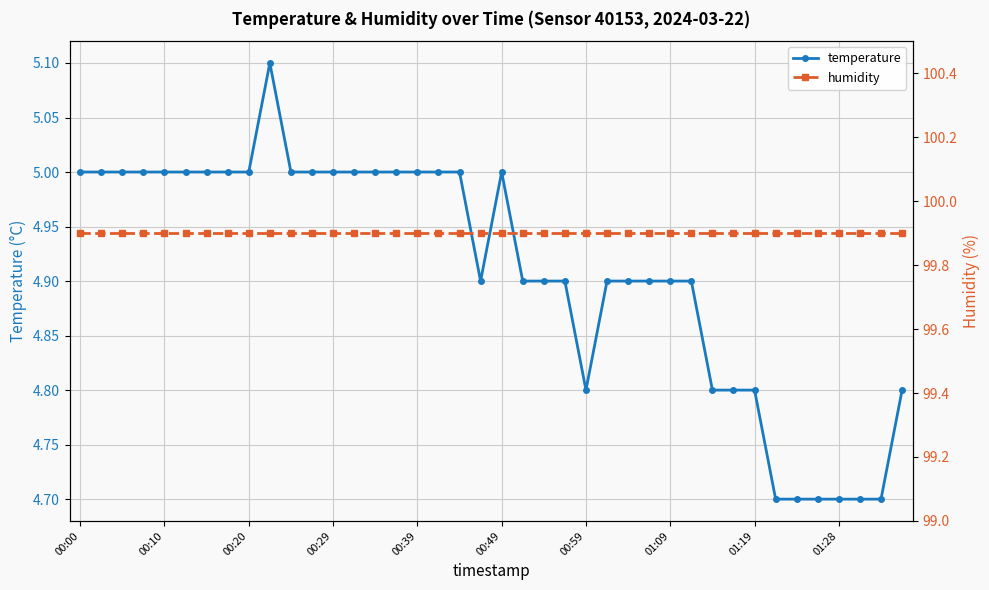

Which series has the widest spread of values?

temperature